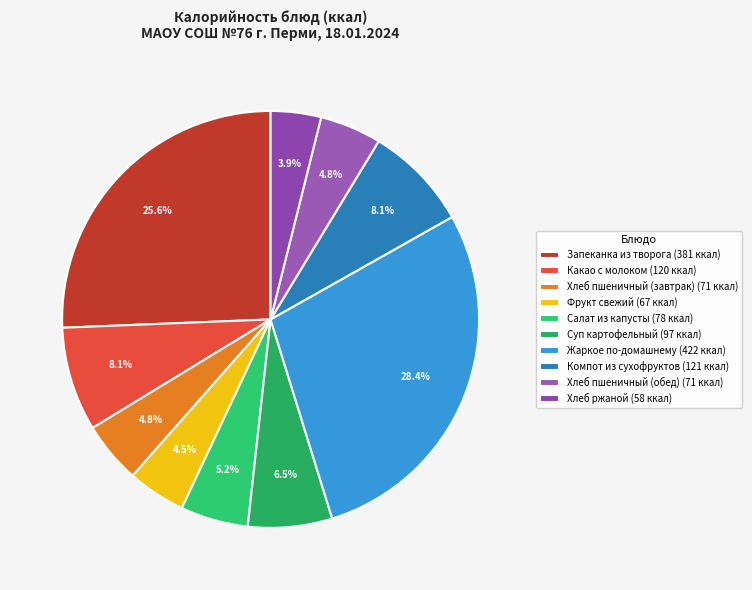

Approximately how many times larger is the value at Суп картофельный compared to Хлеб ржаной?

1.7